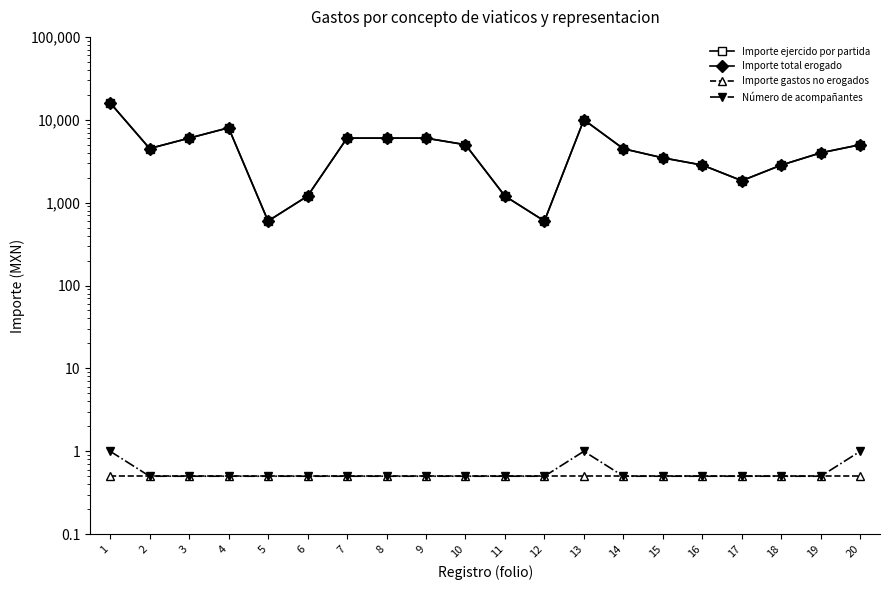

The Número de acompañantes series shows 0.5 at 6. True or false?

True